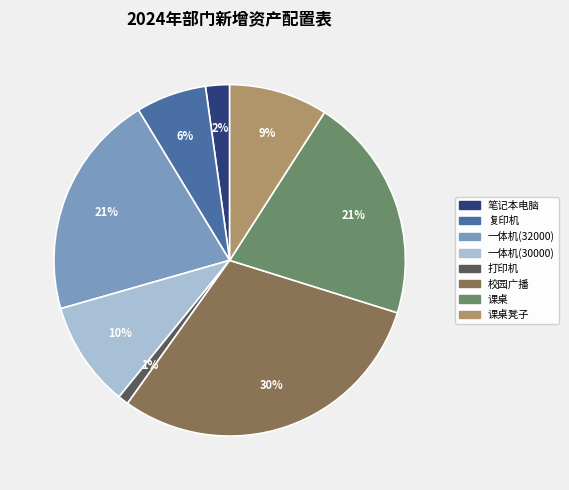

Is there any slice that represents more than half of the pie?

No